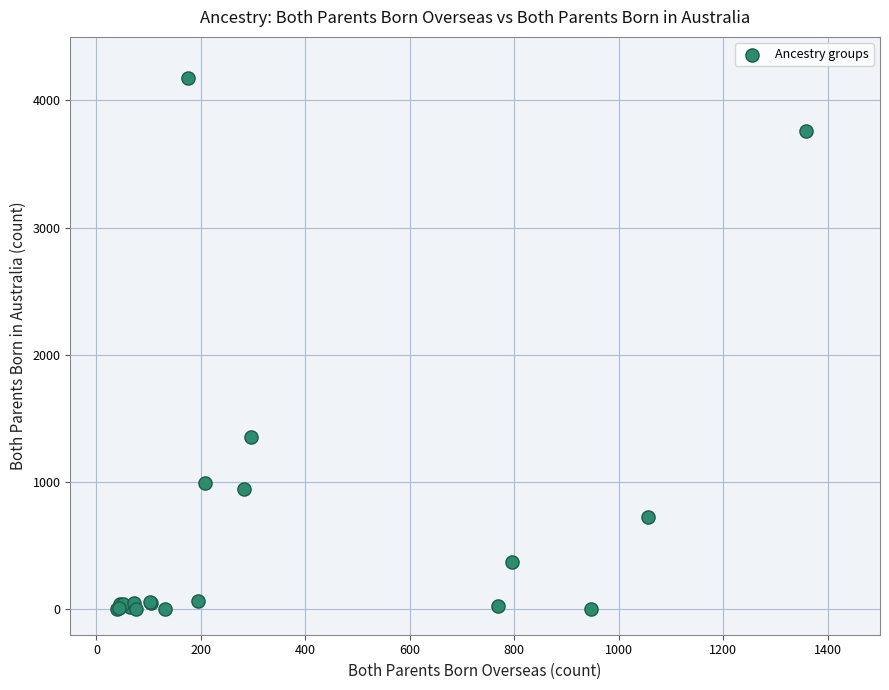

What Y value in the scatter plot is closest to 2089?

1355